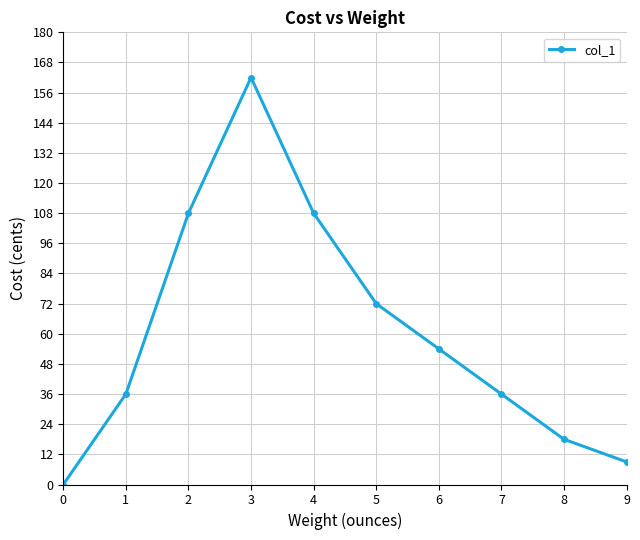

The value at 0 is 89. True or false?

False